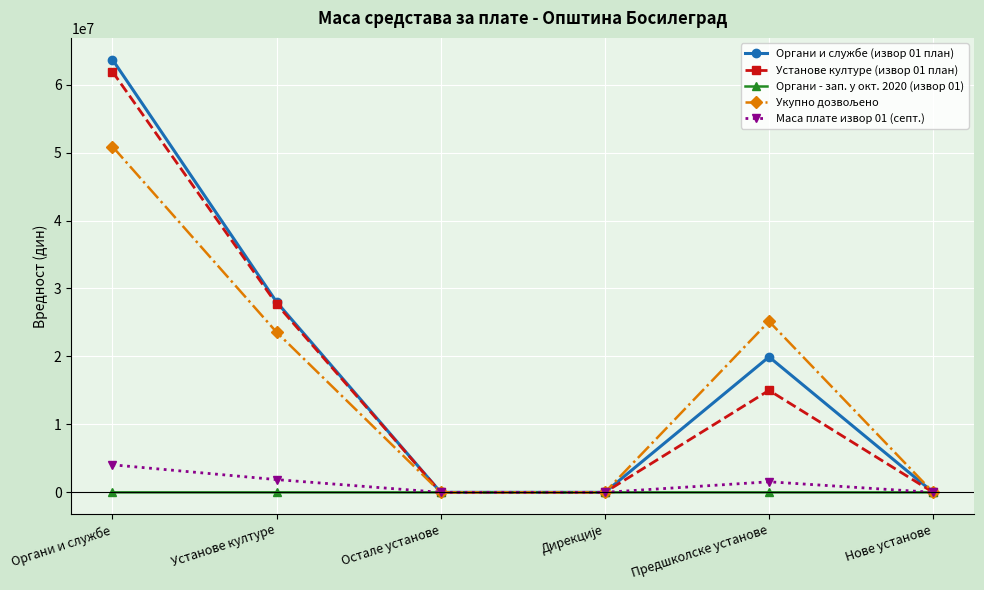

Does the chart display data point markers on the line(s)?

Yes